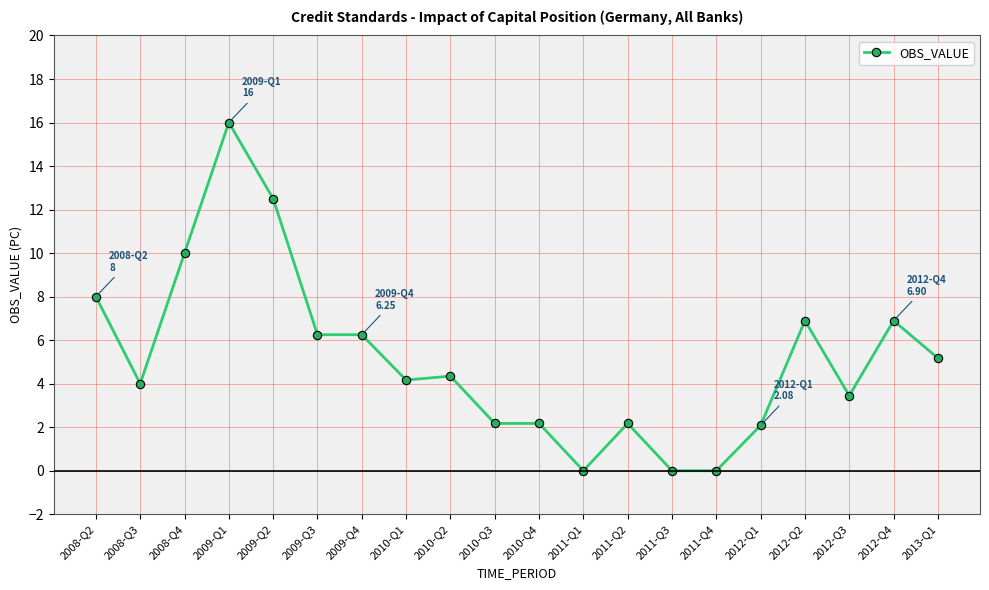

Approximately how many times larger is the value at 2012-Q2 compared to 2010-Q3?

3.2